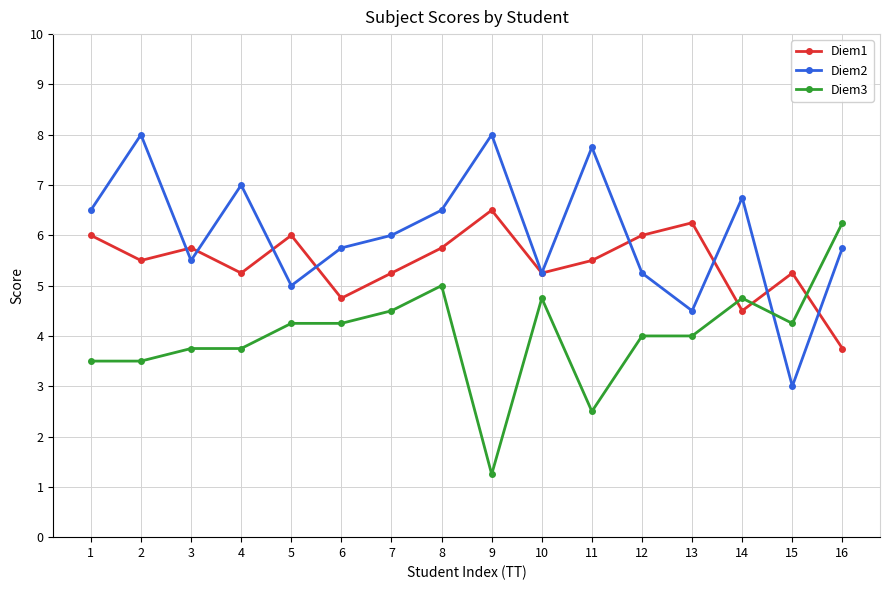

Is it true that Diem3 equals 1.1 at 4?

False